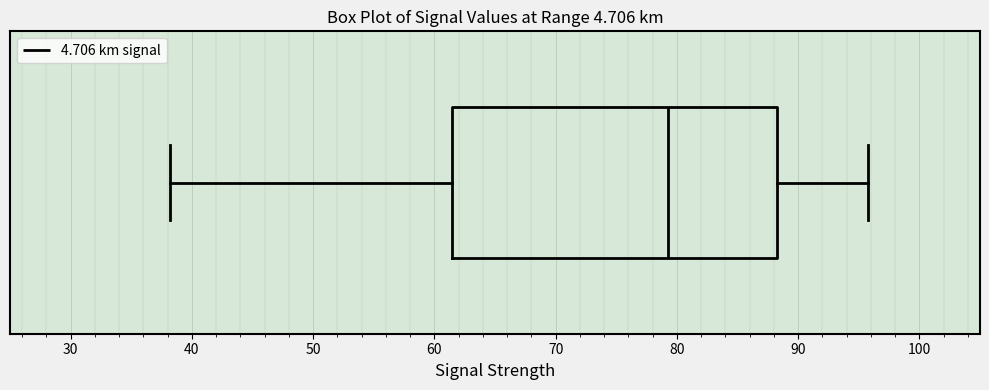

Read this box plot against the x-axis: the position of the median line, the range covered by the box, and the ends of both whiskers. The values are not printed on the chart, so give them approximately, as read against the axis.

median 79, box 61 to 88, whiskers 38 to 96